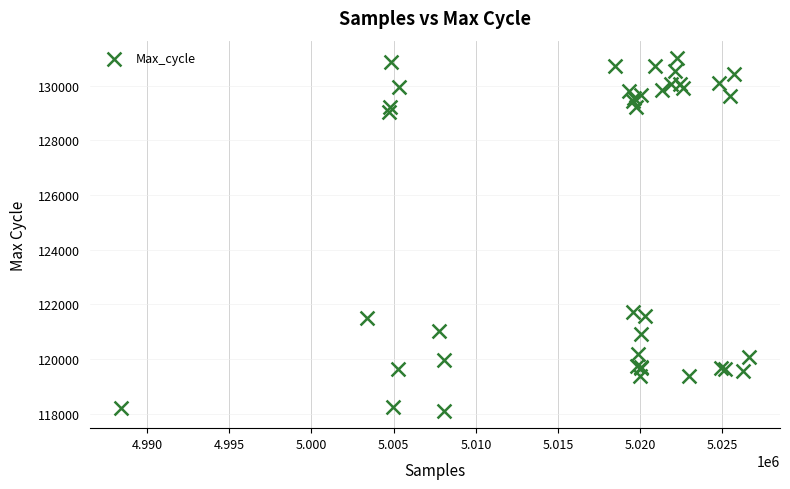

What Y value in the scatter plot is closest to 124555?

121705